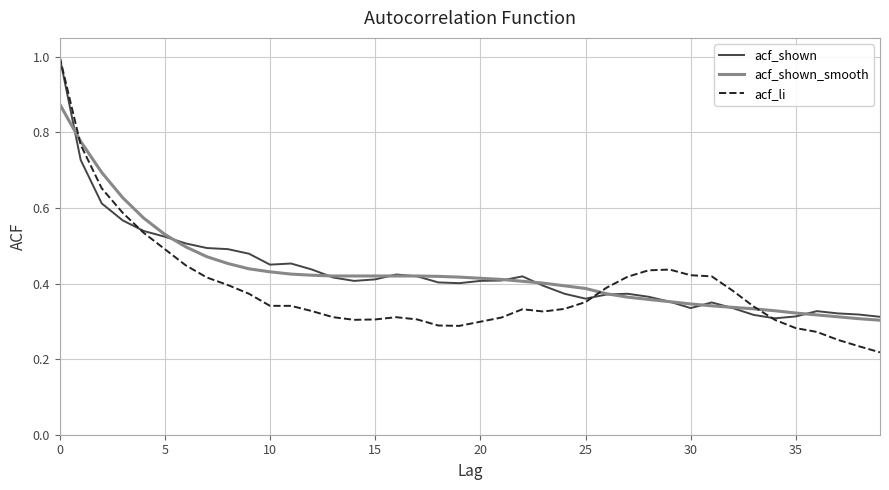

What are all the series names shown in the legend?

acf_shown, acf_shown_smooth, acf_li